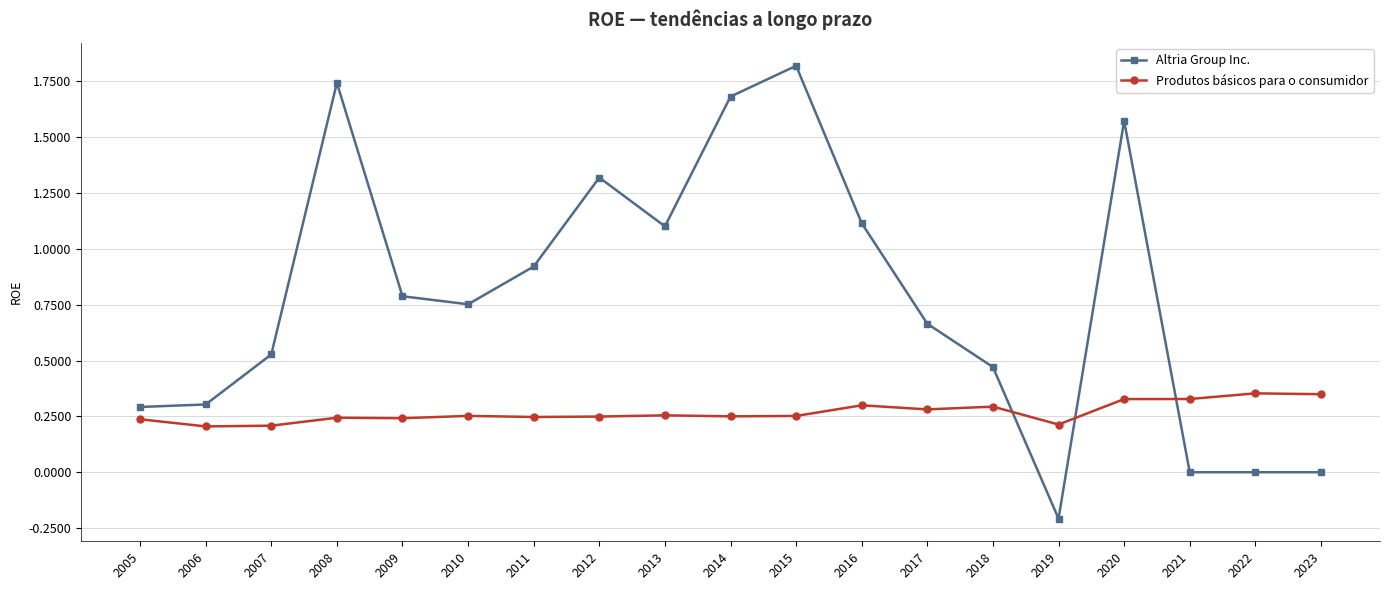

List the series in order of their overall mean, lowest first.

Produtos básicos para o consumidor, Altria Group Inc.